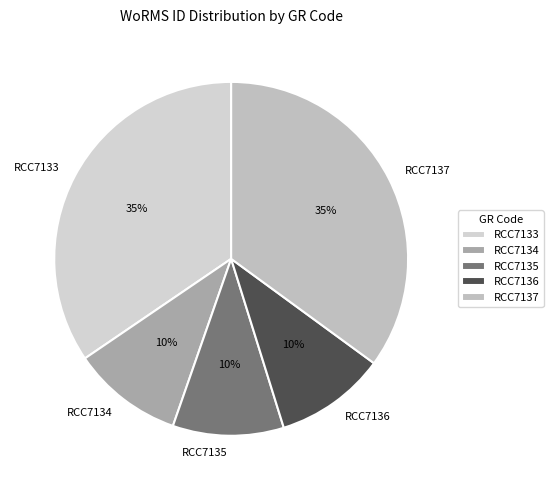

Which has a higher value, RCC7137 or RCC7136?

RCC7137